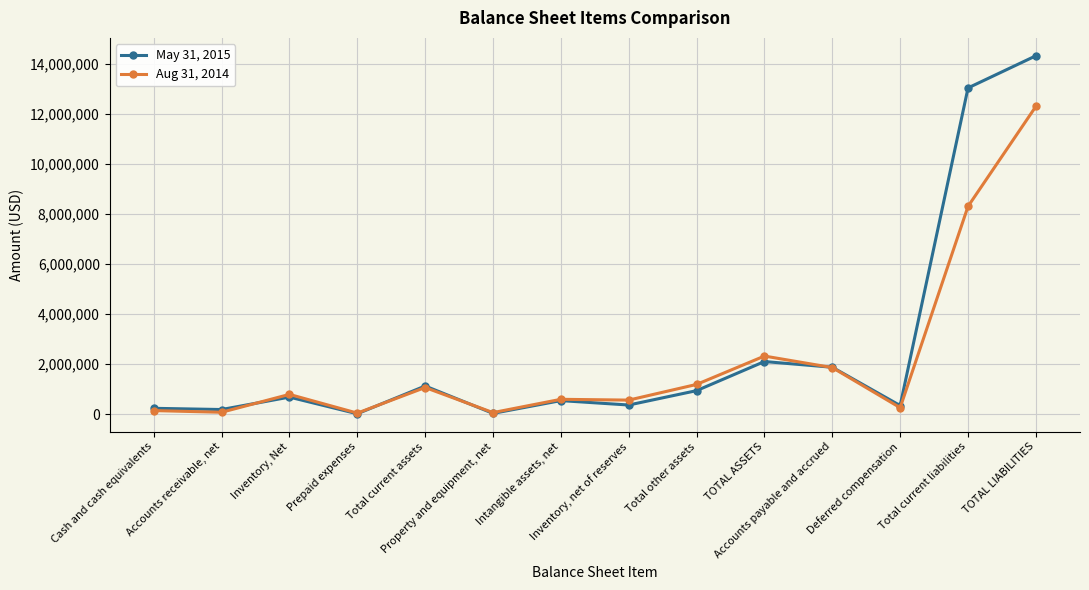

True or false: May 31, 2015 has more than 1 interior local peaks.

True